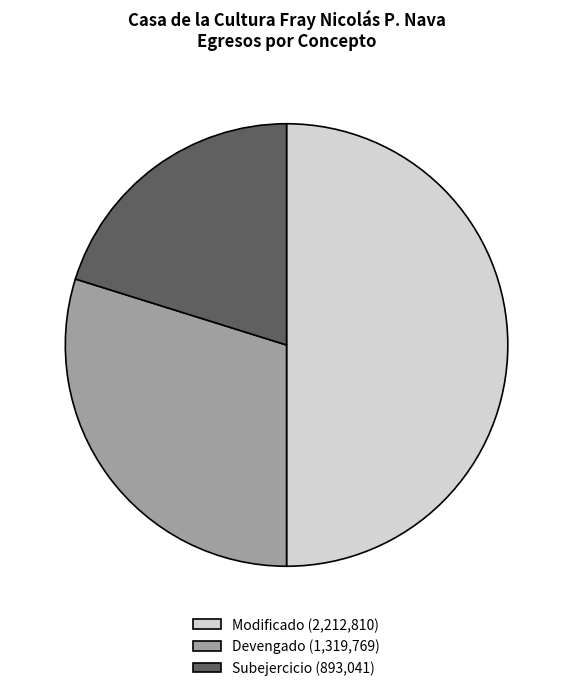

Is the sum of Modificado (2,212,810) and Devengado (1,319,769) greater than half?

Yes